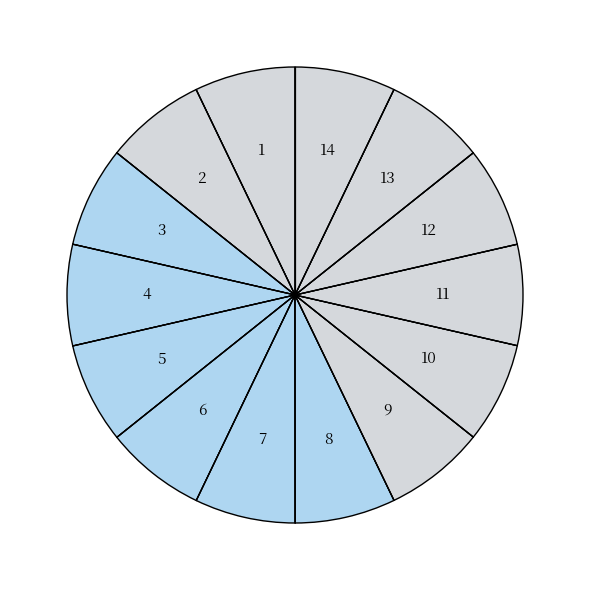

To the nearest percent, what is the average slice percentage?

7%